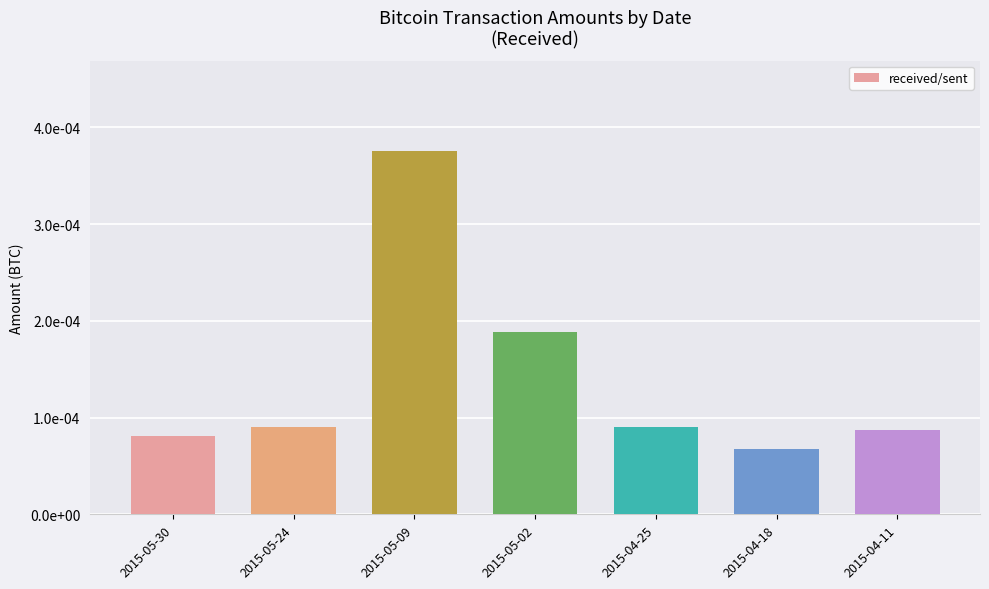

What is the label of the 3rd bar from the left?

2015-05-09